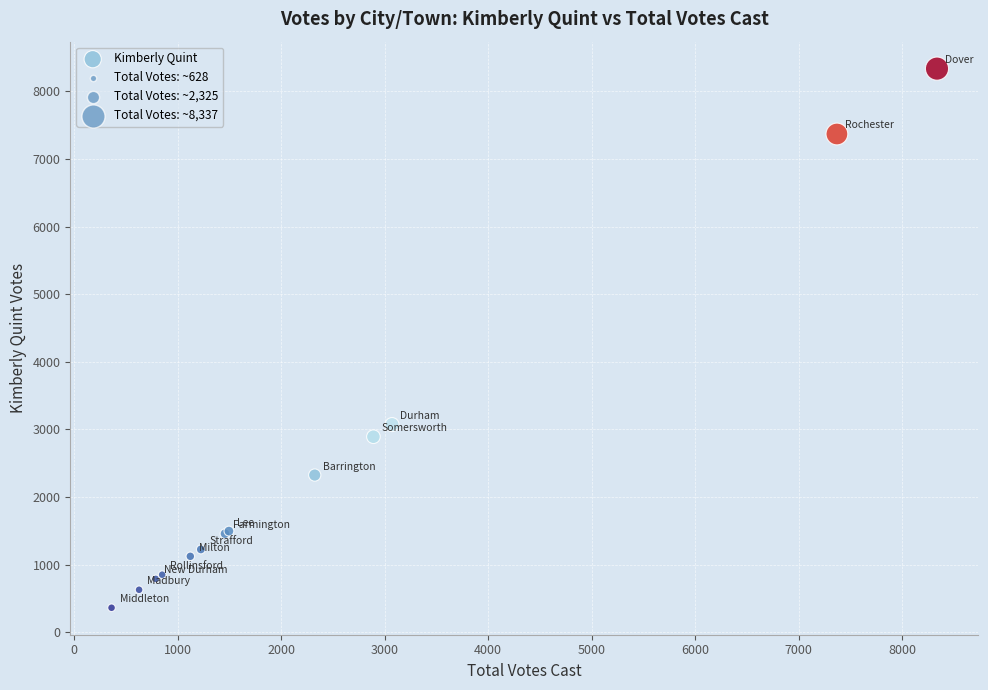

What Y value in the scatter plot is closest to 4349?

3072